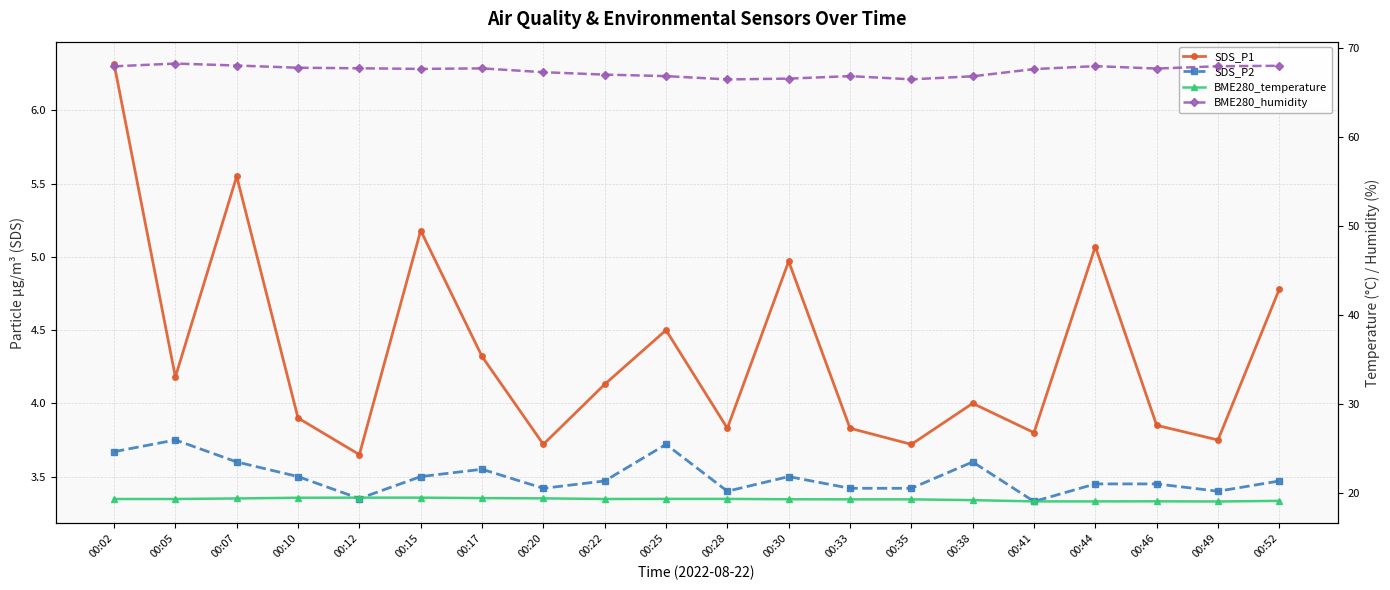

What are all the series names shown in the legend?

SDS_P1, SDS_P2, BME280_temperature, BME280_humidity